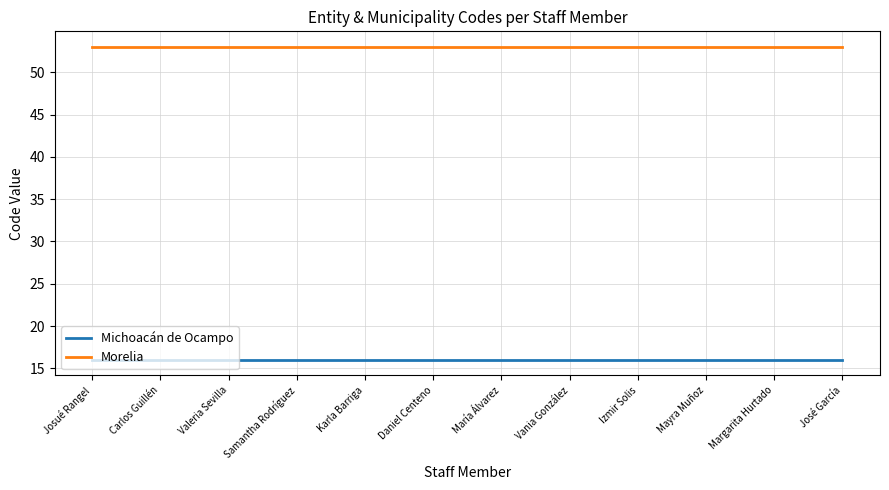

True or false: Morelia and Michoacán de Ocampo intersect in this chart.

False